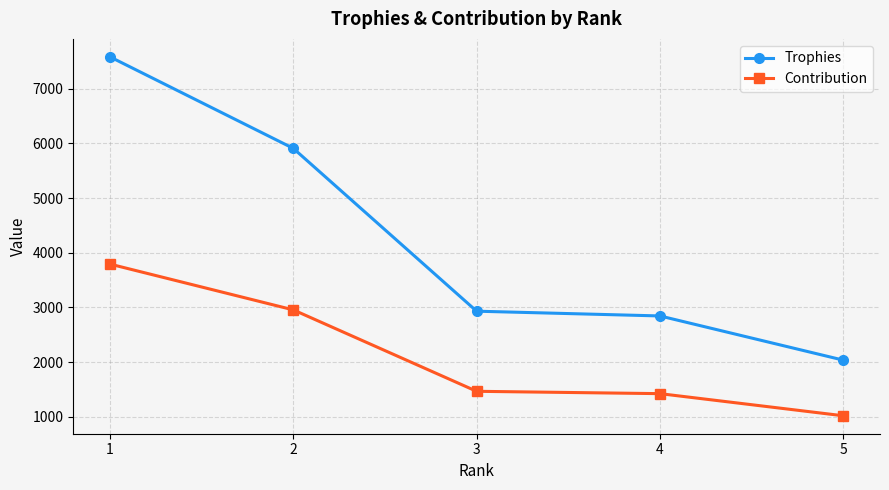

What is the sum of all Trophies values?

21307